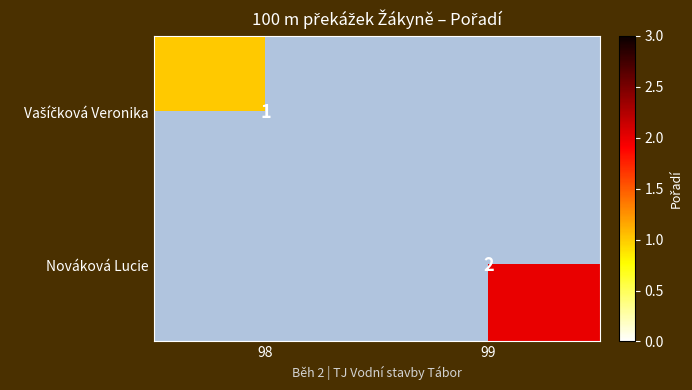

Is the value of Nováková Lucie at 98 greater than the value of Vašíčková Veronika at 99?

No